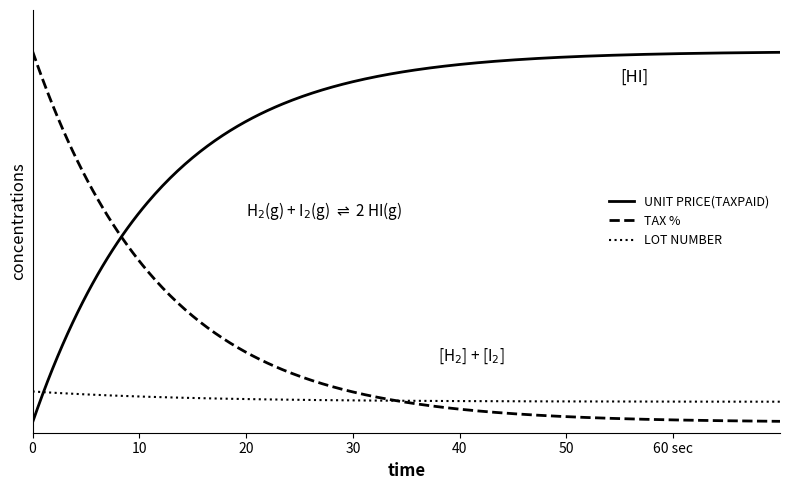

True or false: TAX % and LOT NUMBER intersect in this chart.

True